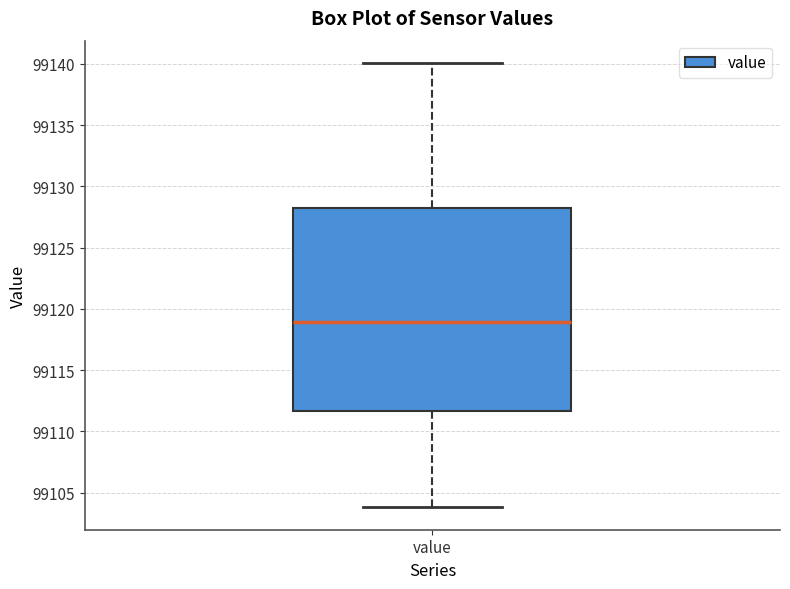

Where is the lower edge of the box for value on the y-axis? The values are not printed on the chart, so give them approximately, as read against the axis.

99111.5